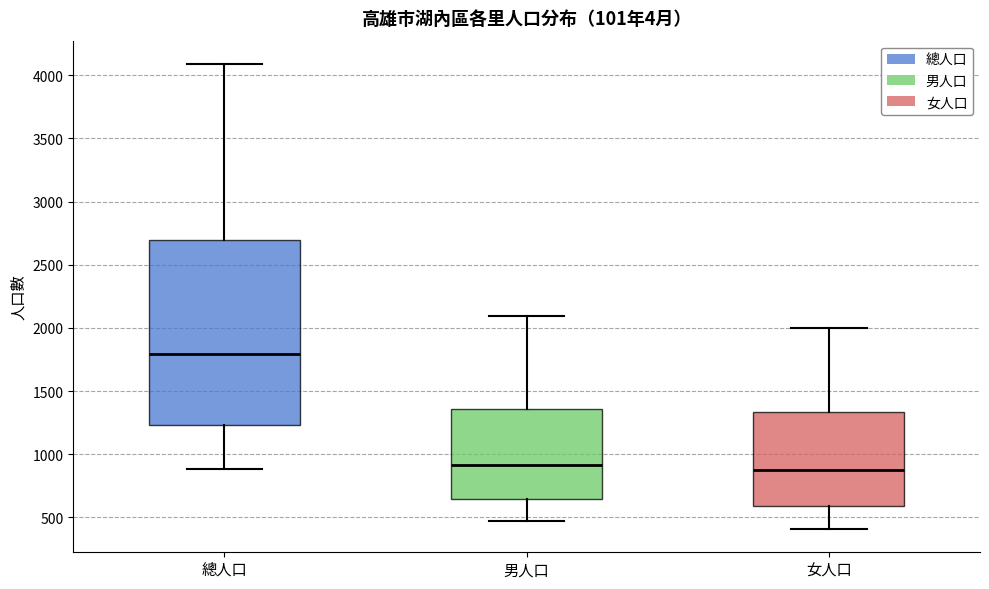

Which box has the highest median line?

總人口